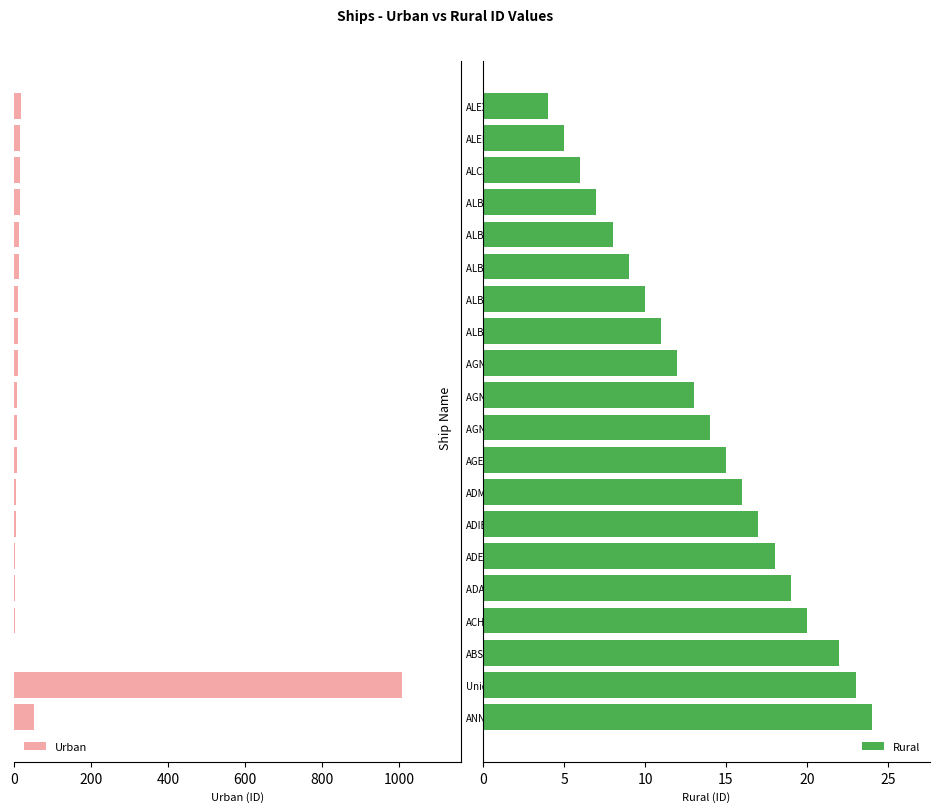

What is the difference between the maximum and minimum values in the Urban series?

1008